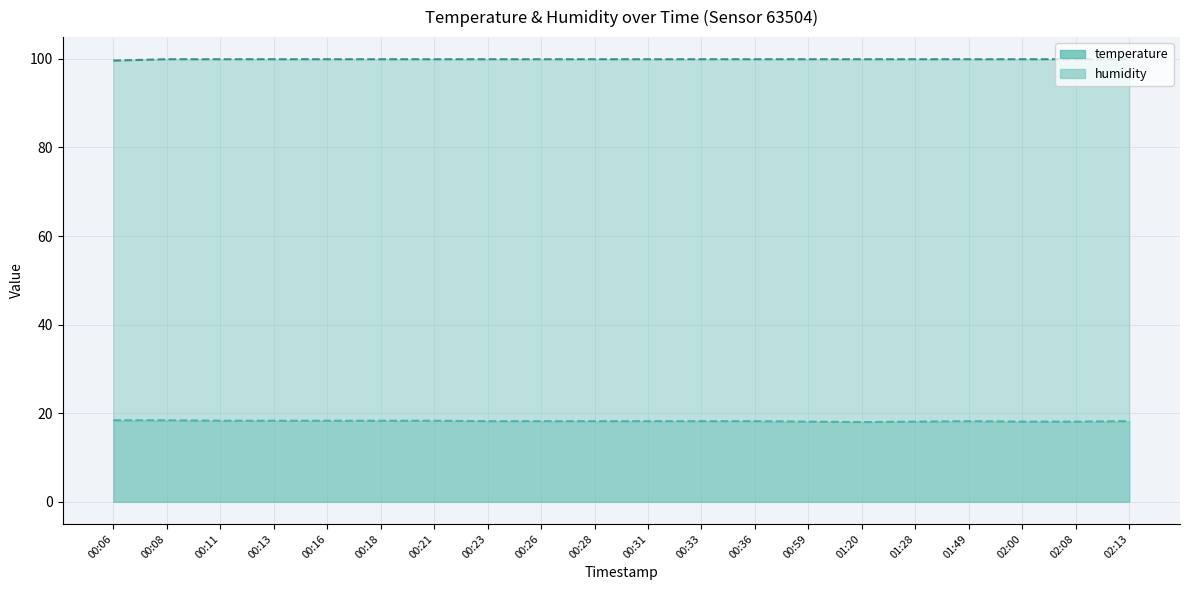

What is the label of the 15th point from the right?

00:18